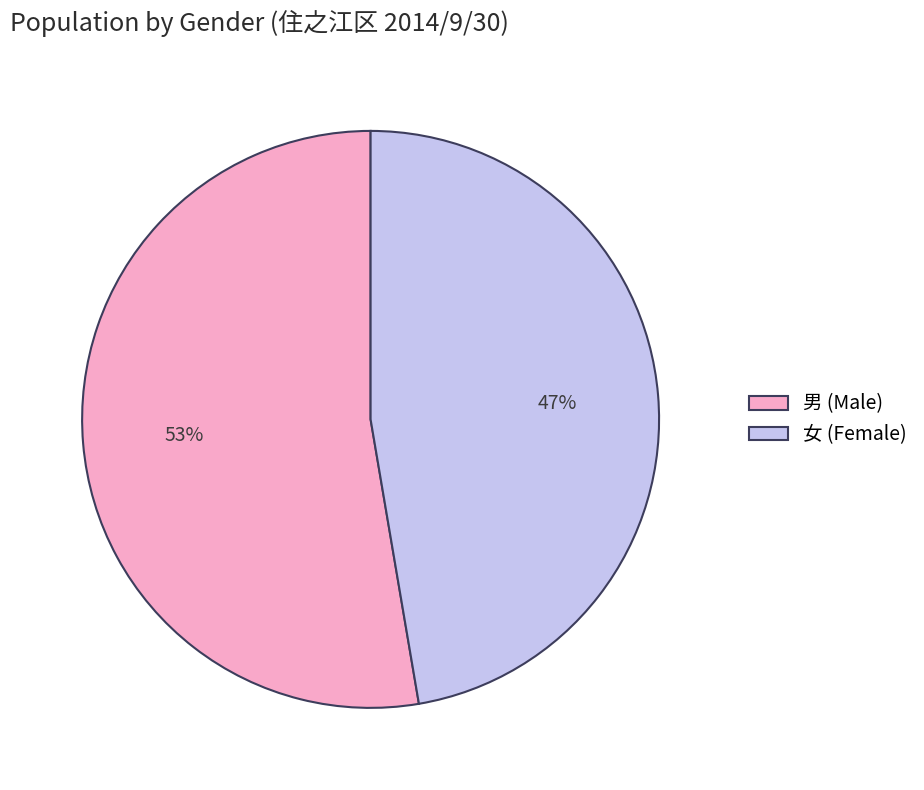

Which slice represents more than half of the pie?

男 (Male)